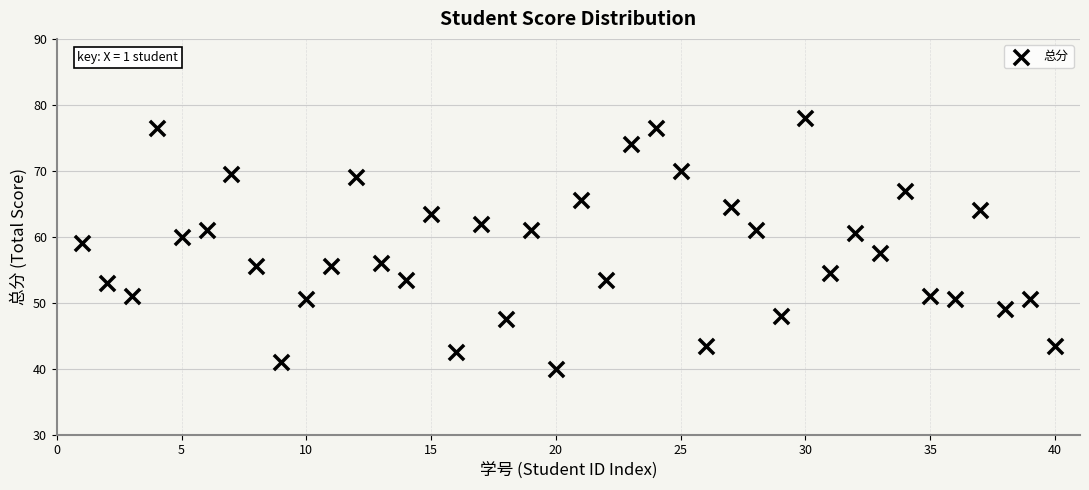

What is the range of Y values (max minus min)?

38.0